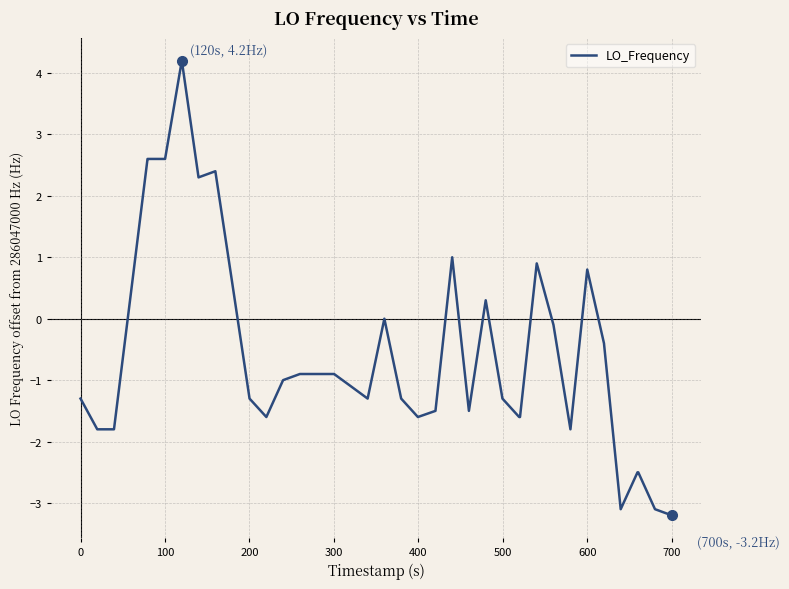

What is the minimum value shown in the chart?

-3.2